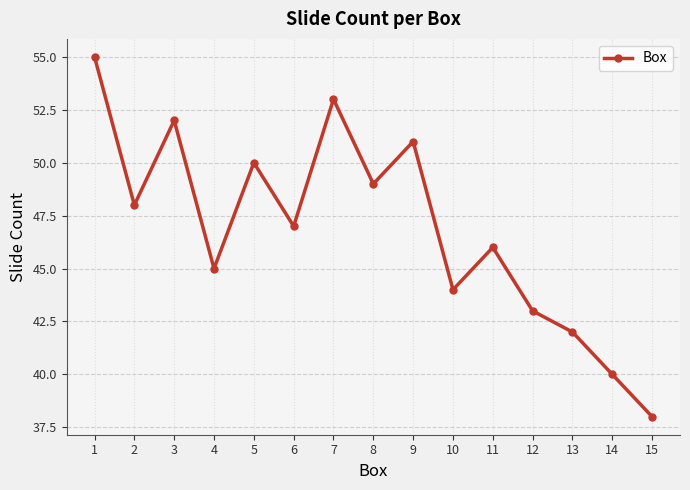

What is the average value?

47